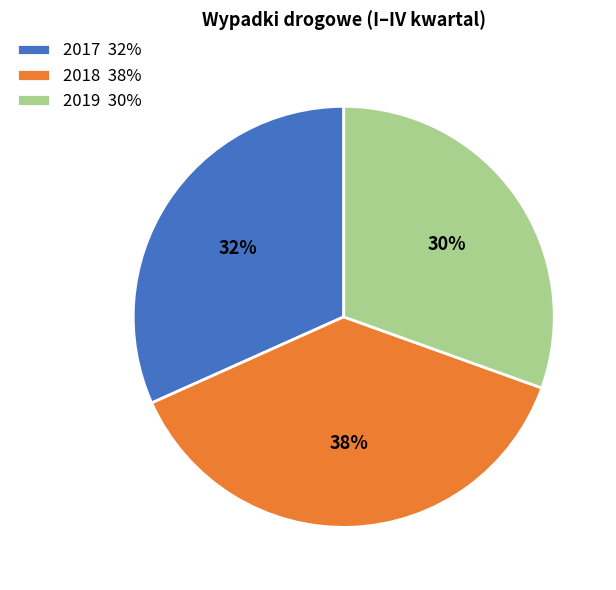

Which has a higher value, 2017 32% or 2019 30%?

2017 32%